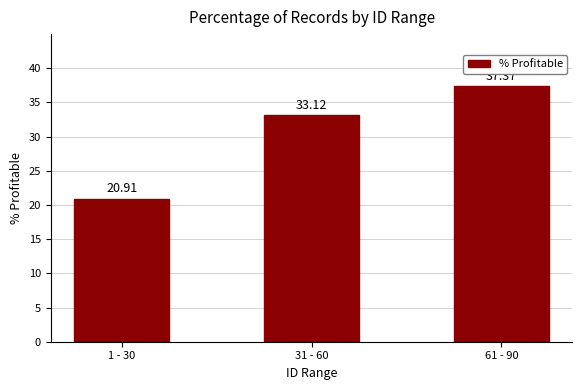

Which label corresponds to the smallest value in the chart?

1 - 30